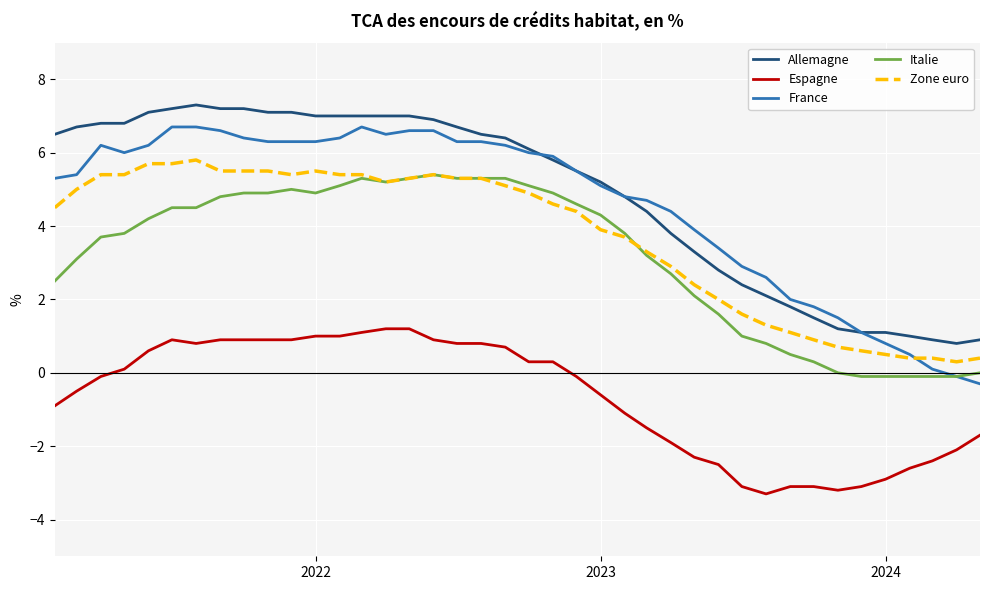

What is the difference between the second highest and second lowest values in the Espagne series?

4.4